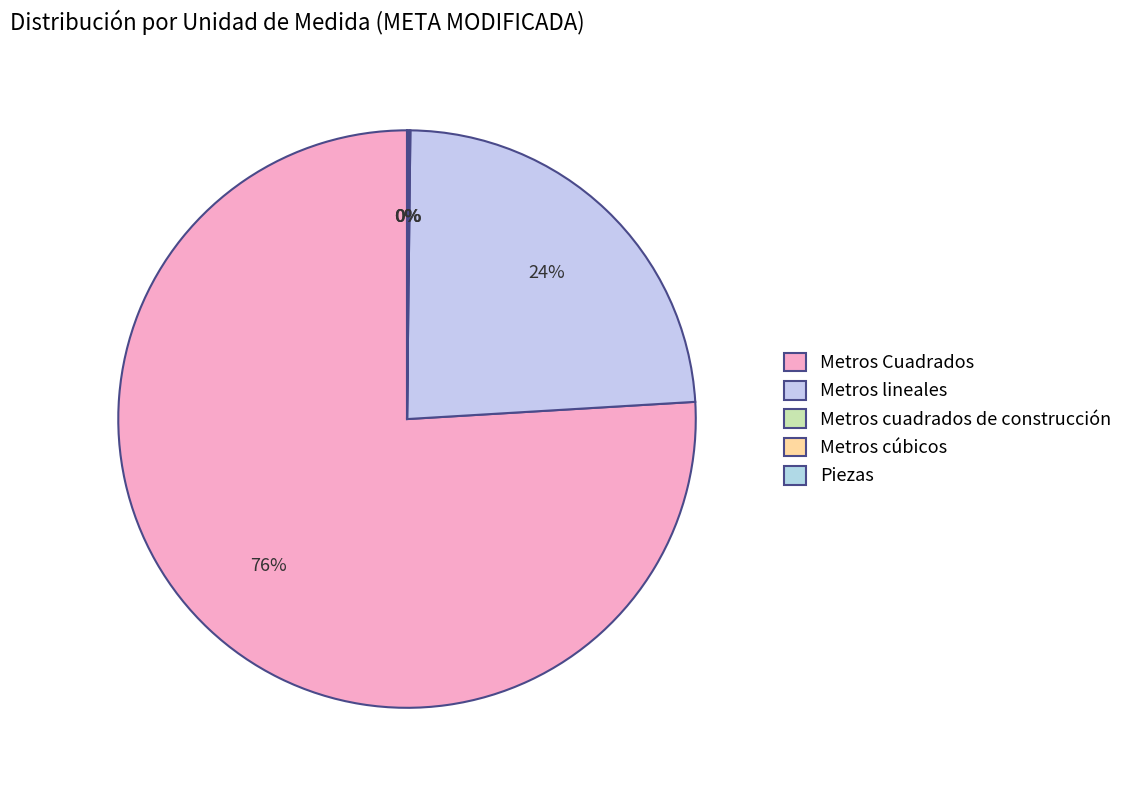

How many segments does this pie chart have?

5